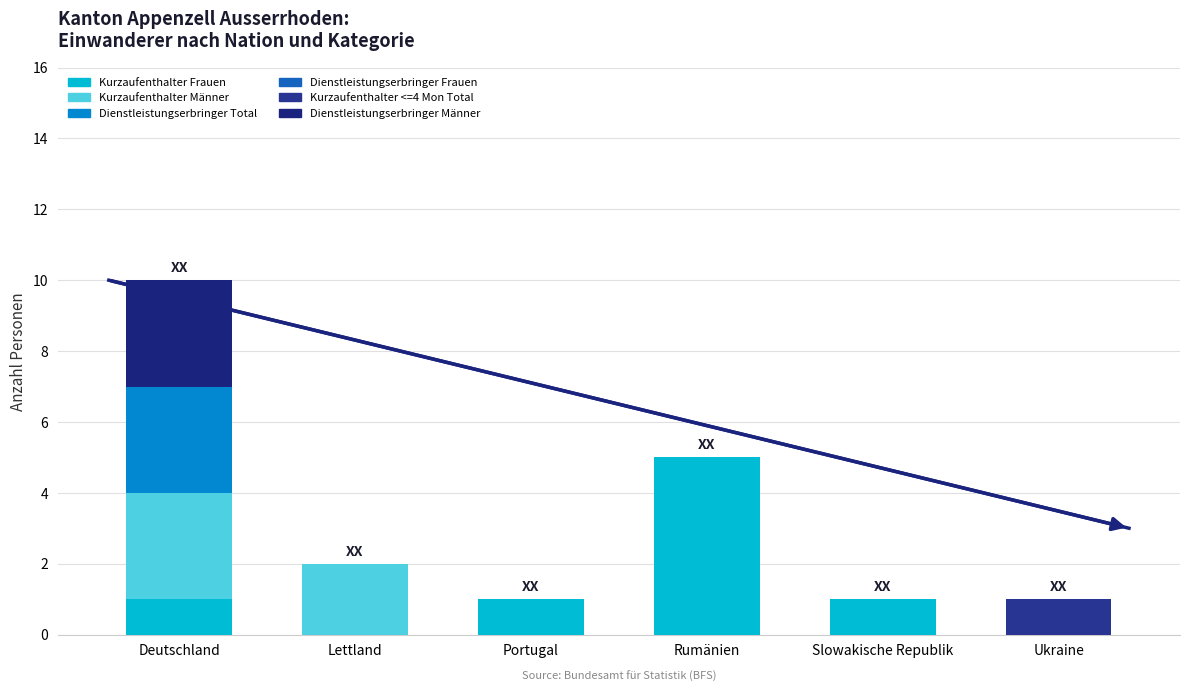

How many distinct data groups are displayed?

5